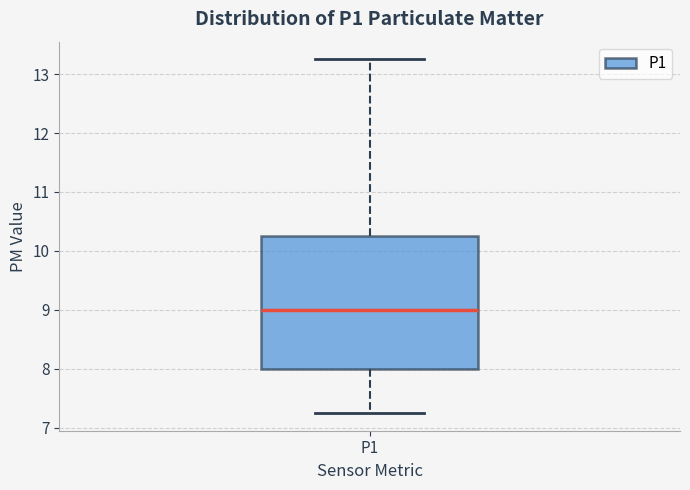

Where does the lower whisker of the box for P1 end on the y-axis? The values are not printed on the chart, so give them approximately, as read against the axis.

7.3